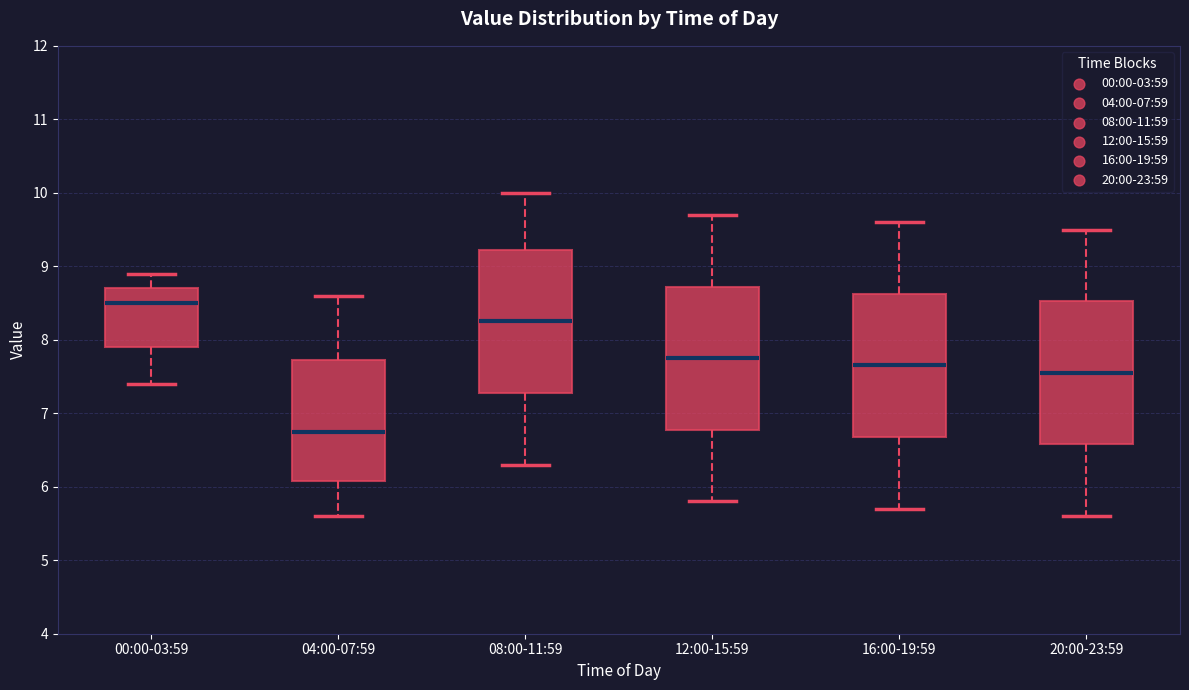

Where does the upper whisker of the box for 16:00-19:59 end on the y-axis? The values are not printed on the chart, so give them approximately, as read against the axis.

9.6